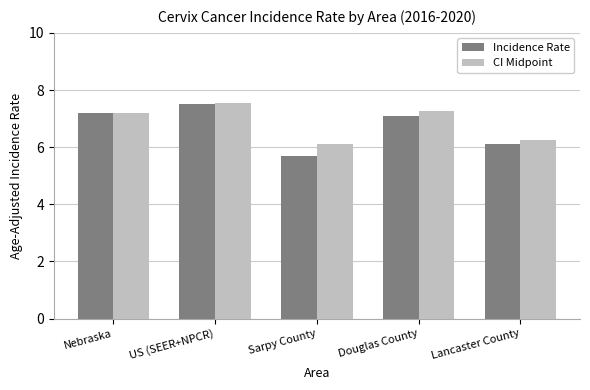

What is the difference between the second highest and minimum values in the Incidence Rate series?

1.5